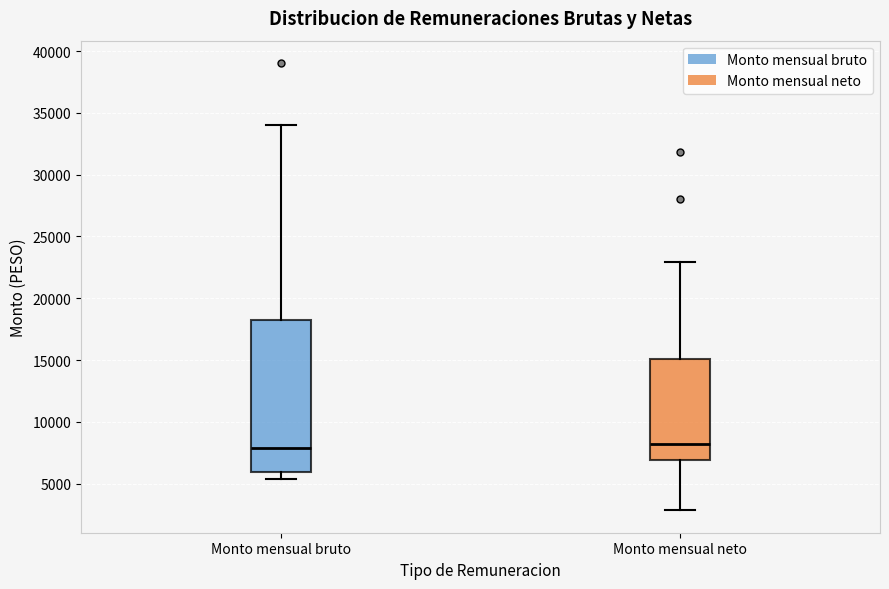

Reading left to right, read every box against the y-axis: the position of its median line, the range the box covers, and the ends of its whiskers. The values are not printed on the chart, so give them approximately, as read against the axis.

Monto mensual bruto: median 8000, box 6000 to 18500, whiskers 5500 to 34000
Monto mensual neto: median 8000, box 7000 to 15000, whiskers 3000 to 23000